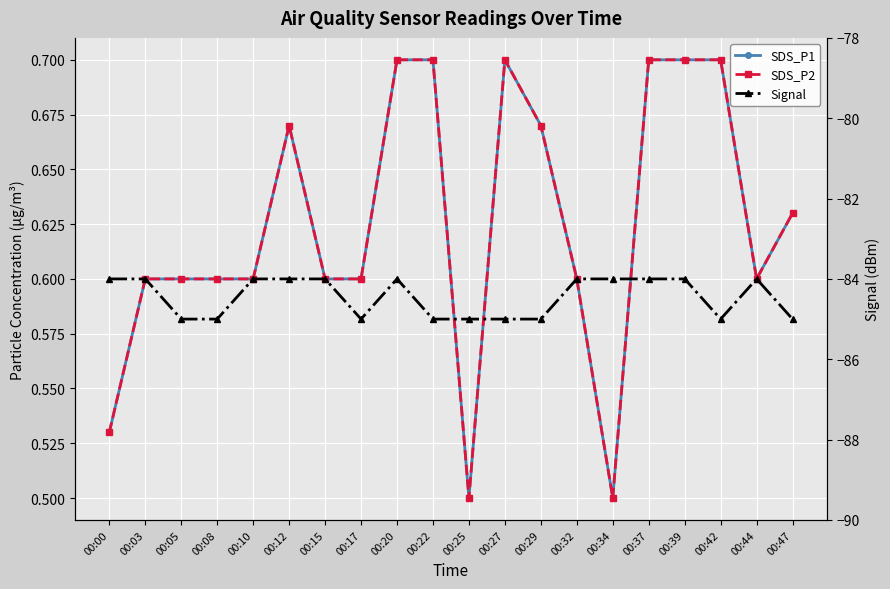

What is the value of the SDS_P2 point at the 17th from the left?

0.7